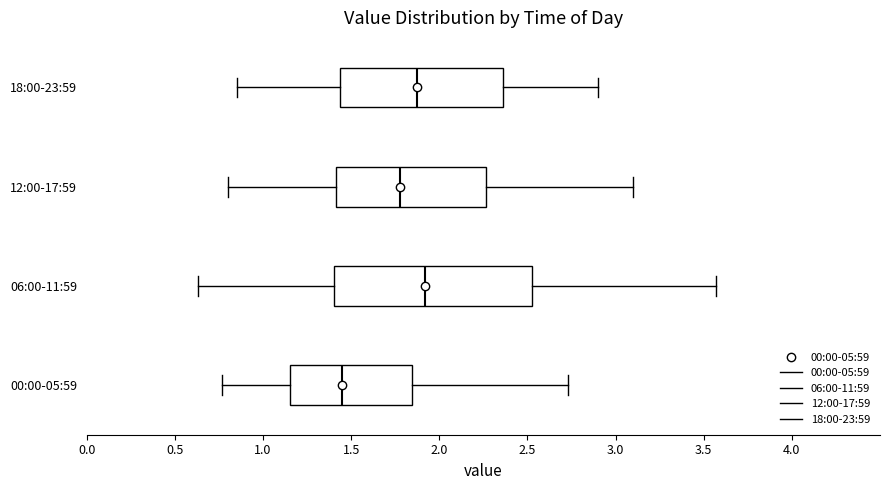

Which box has the furthest to the left median line?

00:00-05:59